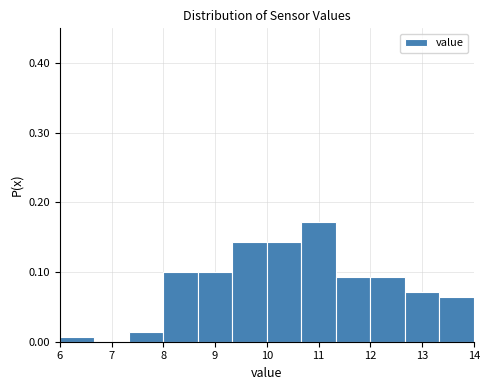

Reading left to right, transcribe this chart: for each bar, give the range it covers on the x-axis and its height. Neither the bar edges nor the heights are printed on the chart, so give them approximately, as read against the axes.

6.0 to 6.7: under 0.01
6.7 to 7.3: 0
7.3 to 8.0: 0.01
8.0 to 8.7: 0.10
8.7 to 9.3: 0.10
9.3 to 10.0: 0.14
10.0 to 10.7: 0.14
10.7 to 11.3: 0.17
11.3 to 12.0: 0.09
12.0 to 12.7: 0.09
12.7 to 13.3: 0.07
13.3 to 14.0: 0.06